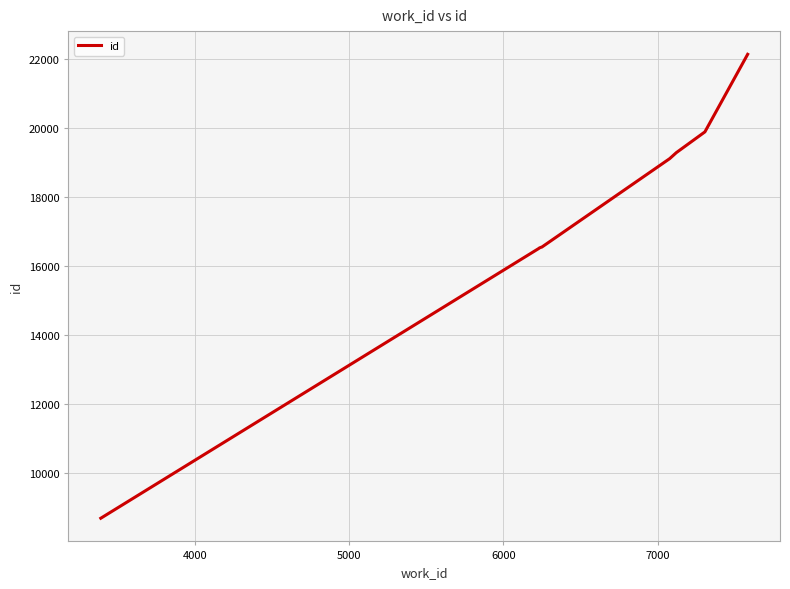

What is the maximum value shown in the chart?

22143